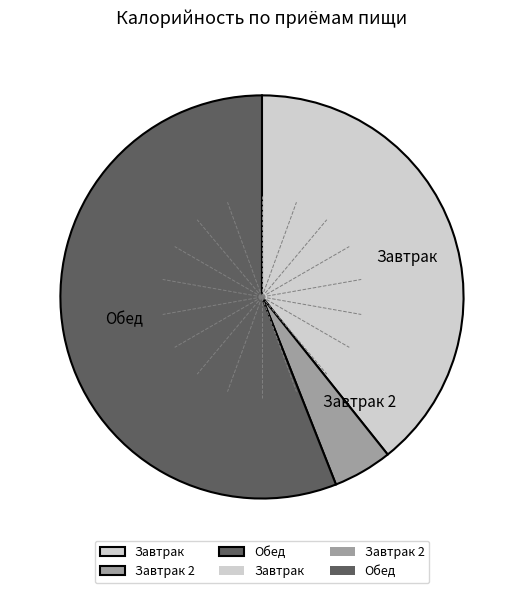

Is it true that Завтрак 2 is 11% of the pie?

False